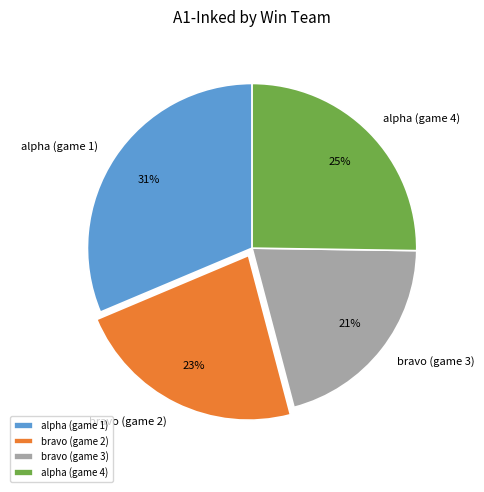

To the nearest percent, what percentage of the pie is bravo (game 2)?

23%